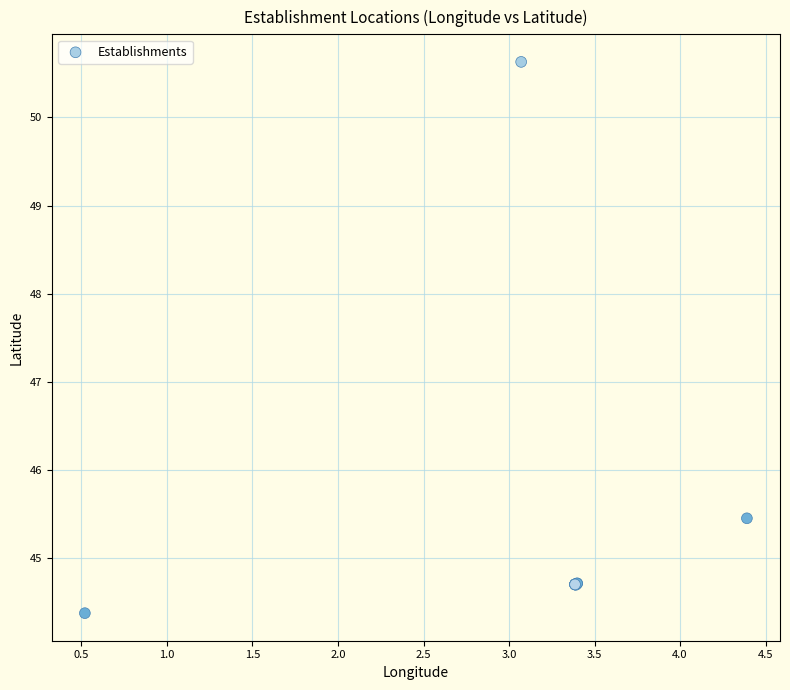

What Y value in the scatter plot is closest to 47?

45.5